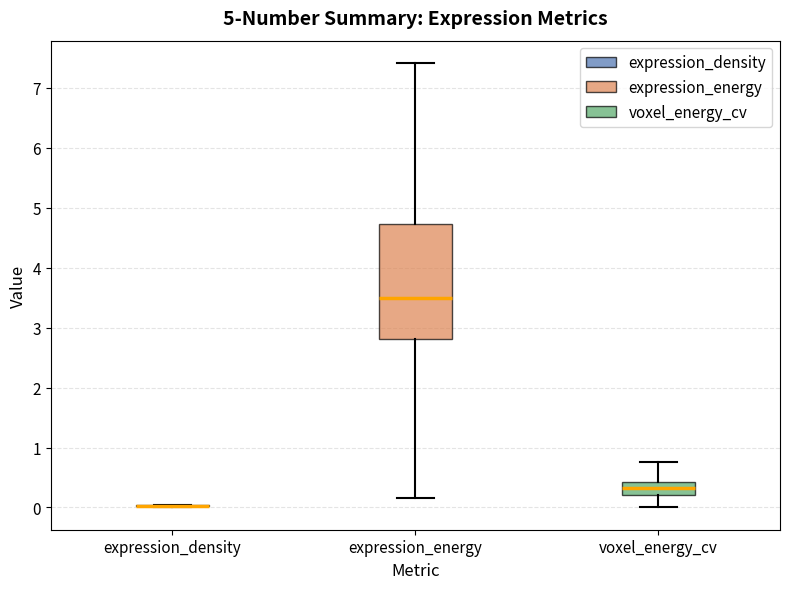

Which box is the tallest, from its lower edge to its upper edge?

expression_energy